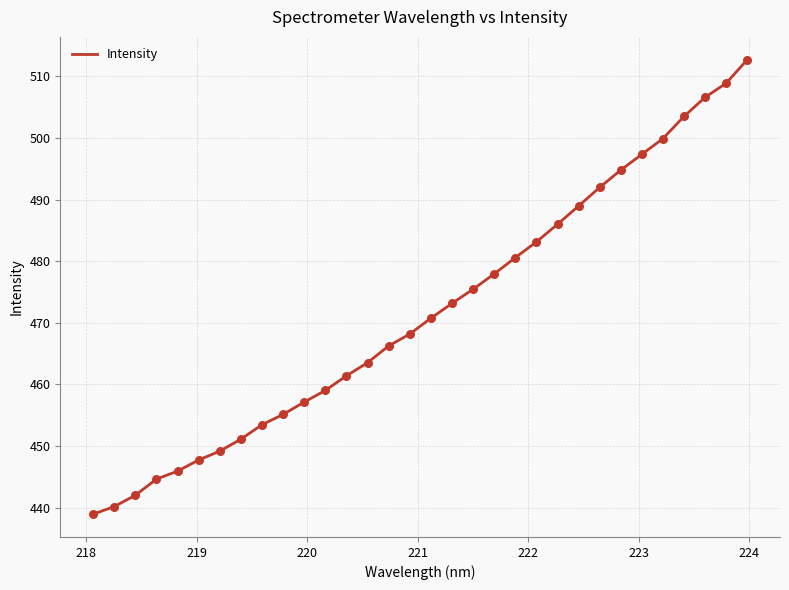

What is the difference between the maximum and minimum values?

73.8